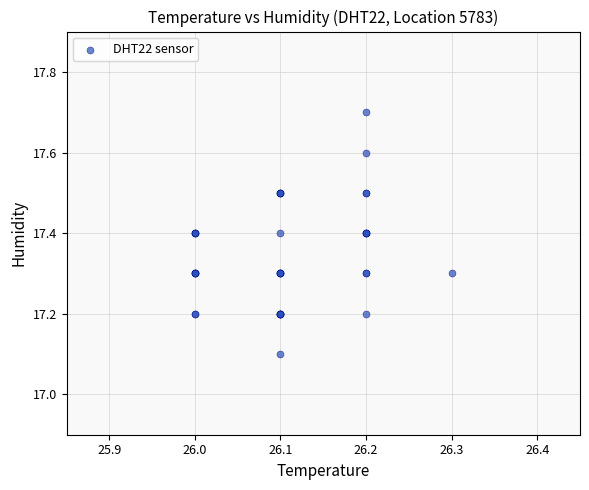

What Y value in the scatter plot is closest to 17?

17.1